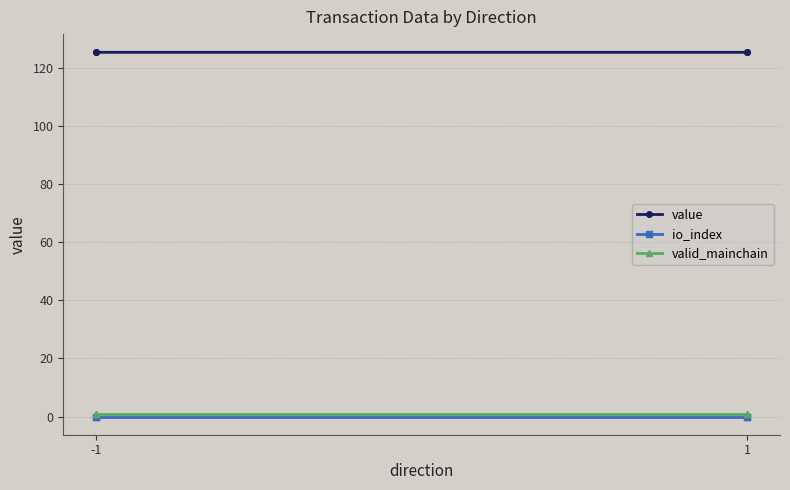

Which category has the highest value across all series?

-1